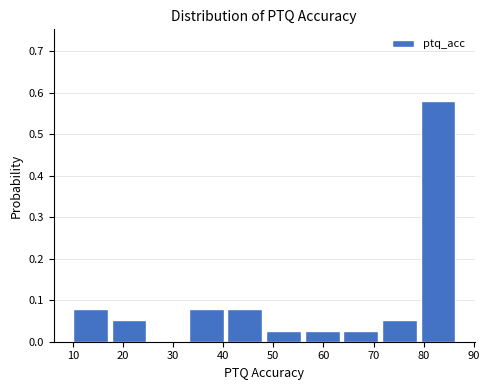

What is the height of the bar covering 49 to 56 on the x-axis? Neither the bar edges nor the heights are printed on the chart, so give them approximately, as read against the axes.

0.03